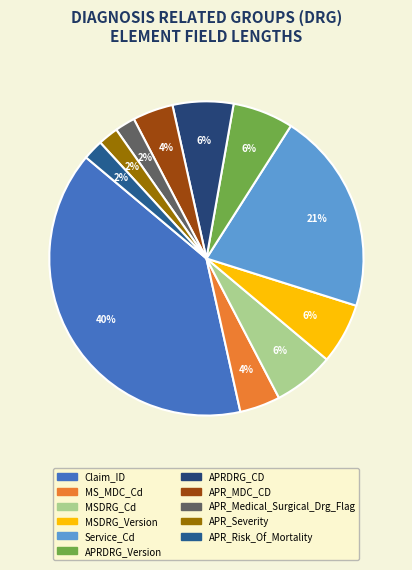

Count the number of slices in the pie.

11